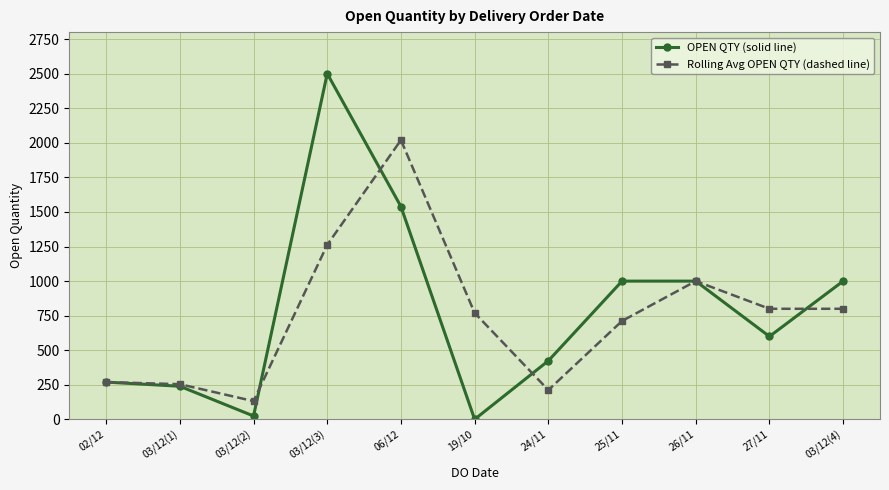

Count the number of data series in this chart.

2